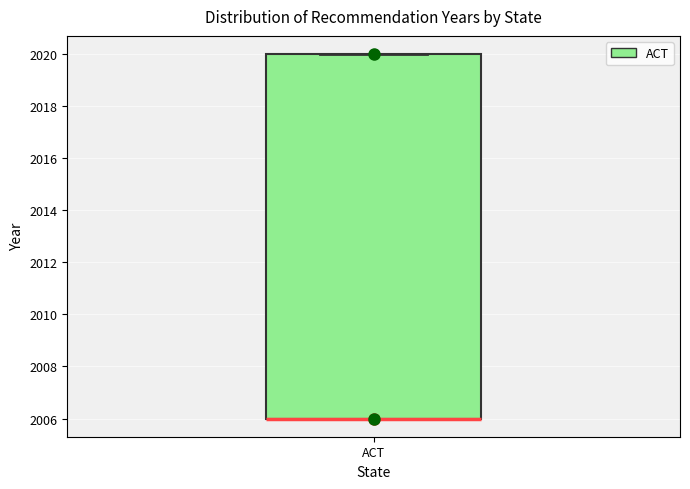

Where is the upper edge of the box for ACT on the y-axis? The values are not printed on the chart, so give them approximately, as read against the axis.

2020